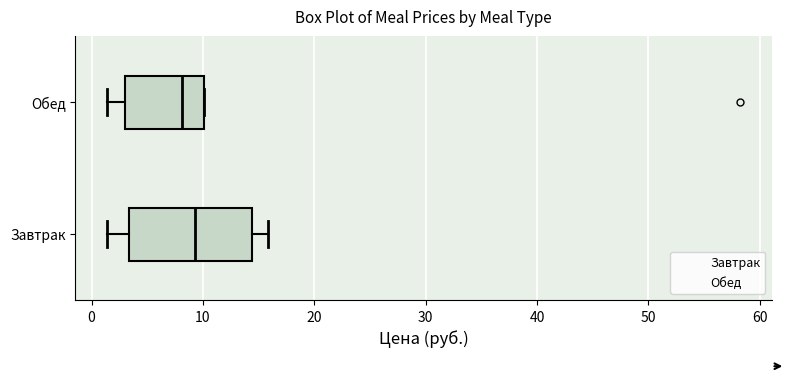

Comparing the boxes themselves (not the whiskers), which one is the widest?

Завтрак